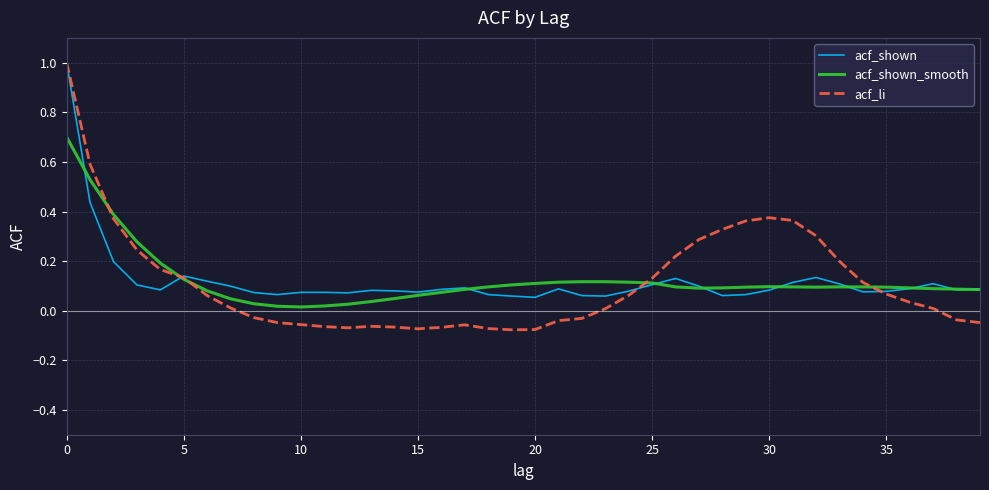

Which series has the largest range (max minus min)?

acf_li